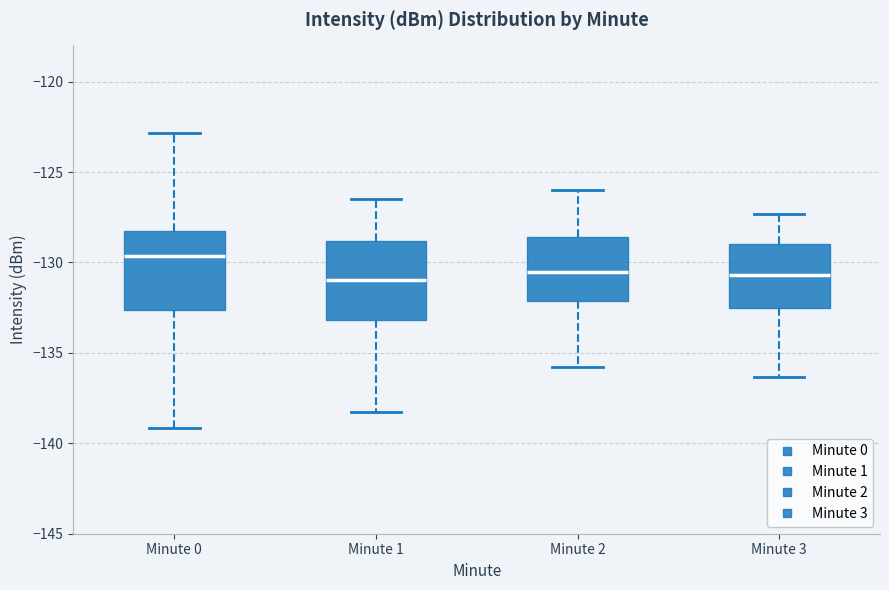

Reading left to right, transcribe this box plot: for each box, give where its median line is, the range the box spans, and where its two whiskers end, as read against the y-axis. The values are not printed on the chart, so give them approximately, as read against the axis.

Minute 0: median -129.5, box -132.5 to -128.0, whiskers -139.0 to -123.0
Minute 1: median -131.0, box -133.0 to -129.0, whiskers -138.0 to -126.5
Minute 2: median -130.5, box -132.0 to -128.5, whiskers -136.0 to -126.0
Minute 3: median -130.5, box -132.5 to -129.0, whiskers -136.5 to -127.5